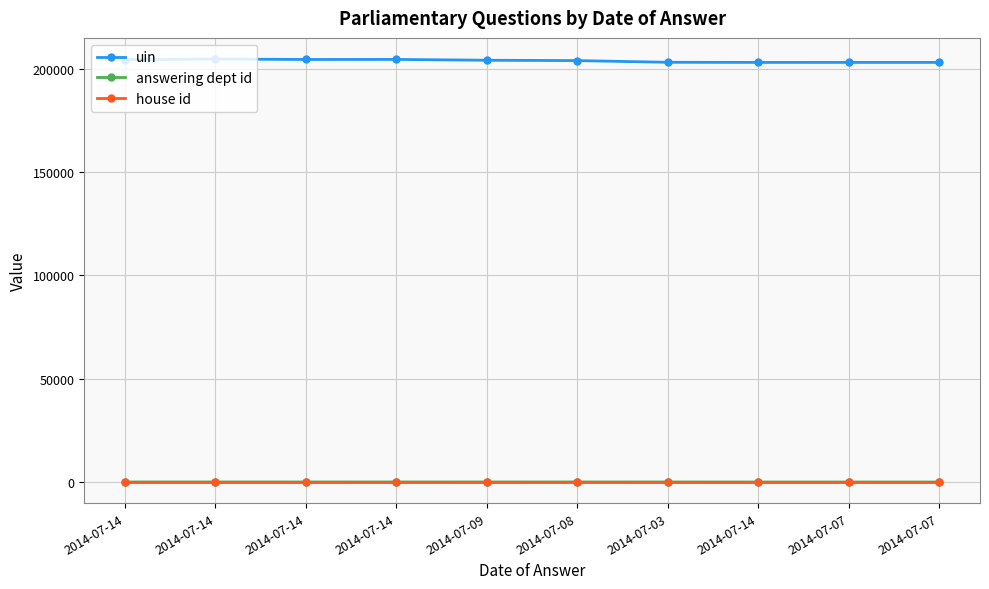

What is the sum of the answering dept id values at 2014-07-07 and 2014-07-14?

2